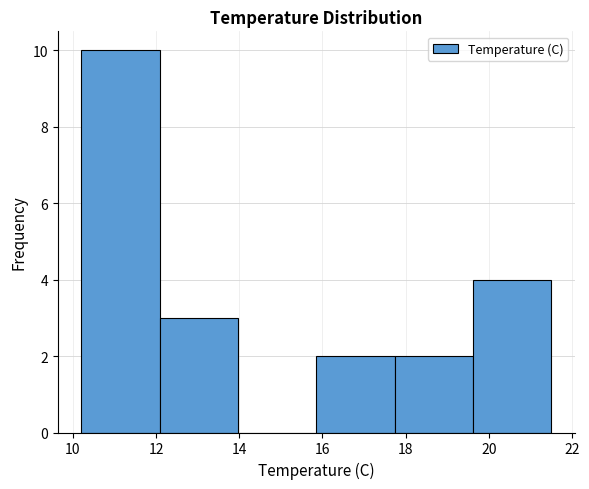

Reading left to right, list every bar in this chart as the range it spans on the x-axis followed by its height. Neither the bar edges nor the heights are printed on the chart, so give them approximately, as read against the axes.

10.2 to 12.0: 10
12.0 to 14.0: 3
14.0 to 15.8: 0
15.8 to 17.8: 2
17.8 to 19.6: 2
19.6 to 21.6: 4